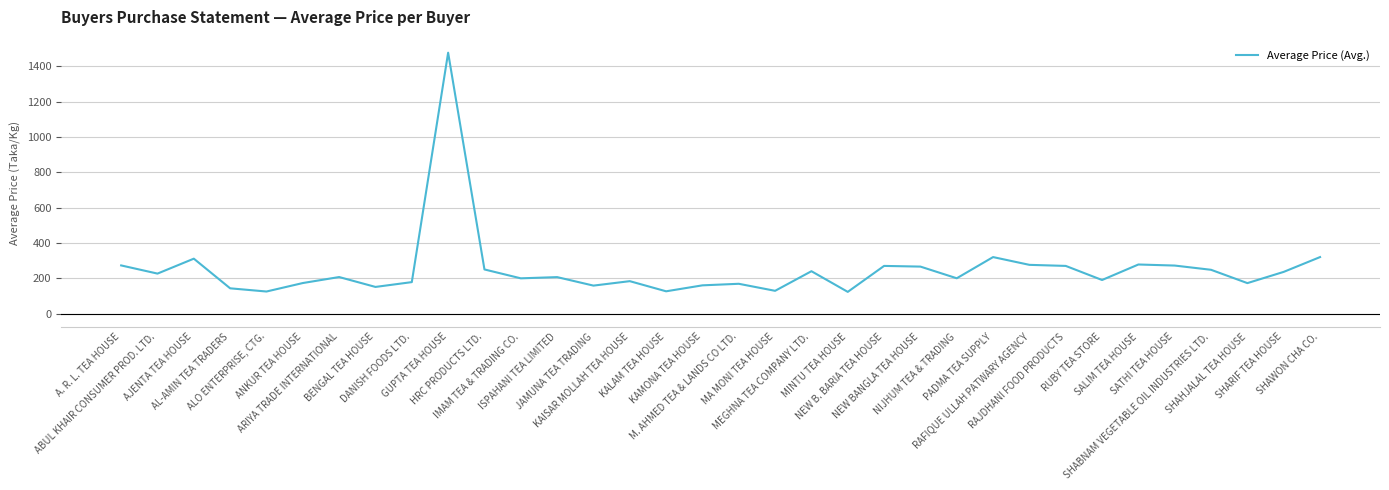

What position from the right is SATHI TEA HOUSE?

5